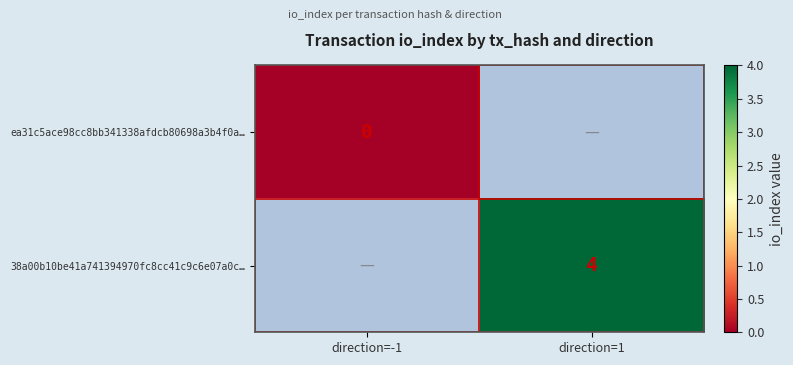

How many series are shown in this chart?

2